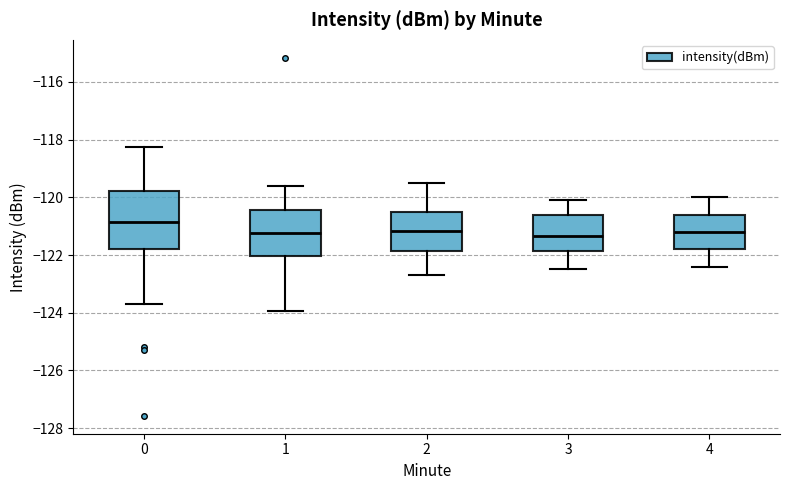

Which box is the tallest, from its lower edge to its upper edge?

0